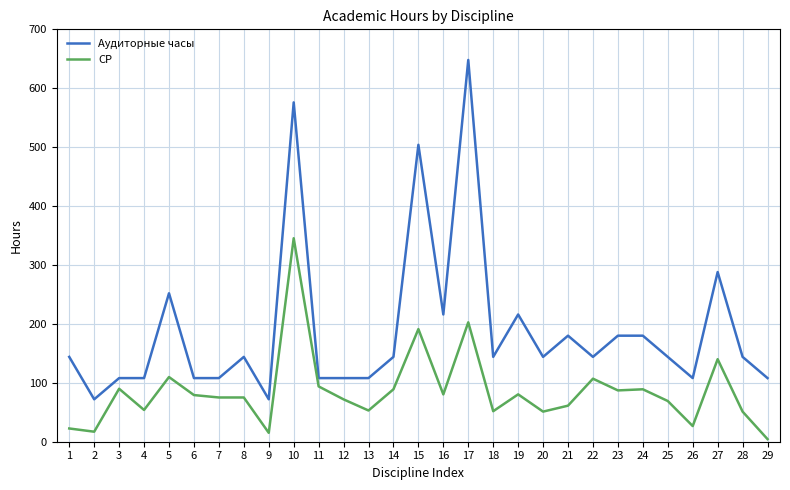

List the series in order of their overall mean, highest first.

Аудиторные часы, СР